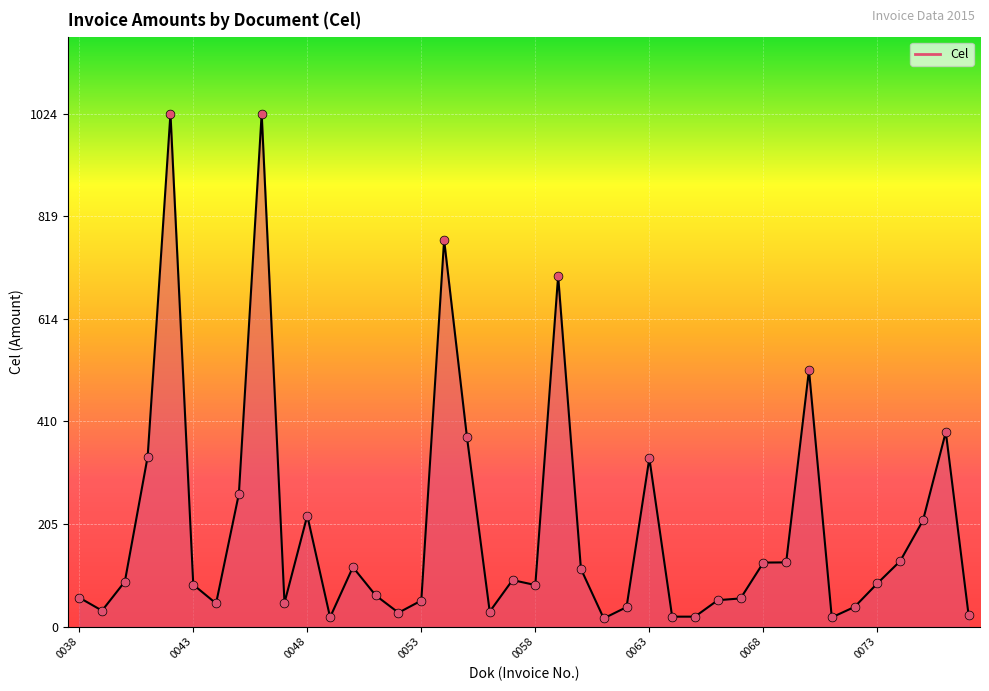

What is the greatest value displayed?

1024.0